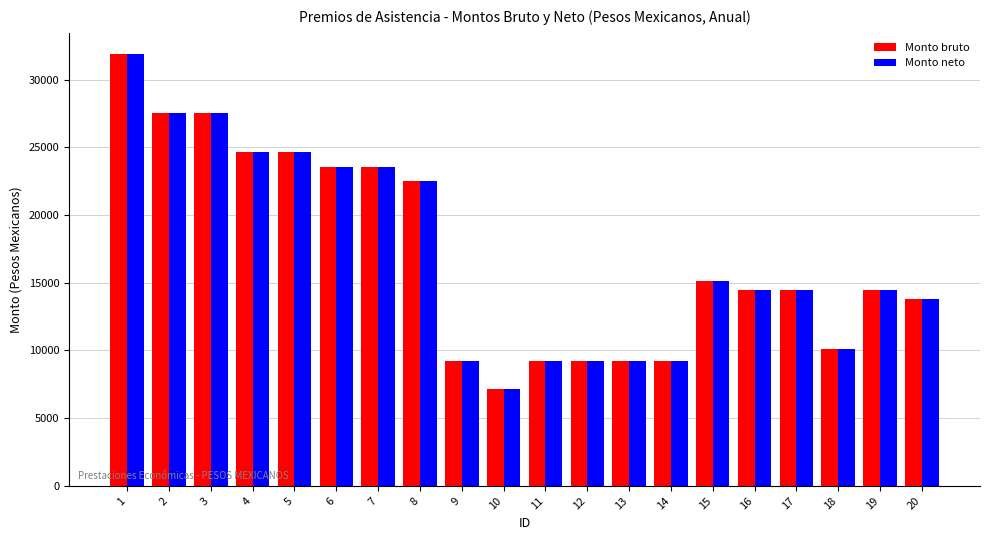

The value of Monto bruto at 5 is 10901.2. True or false?

False